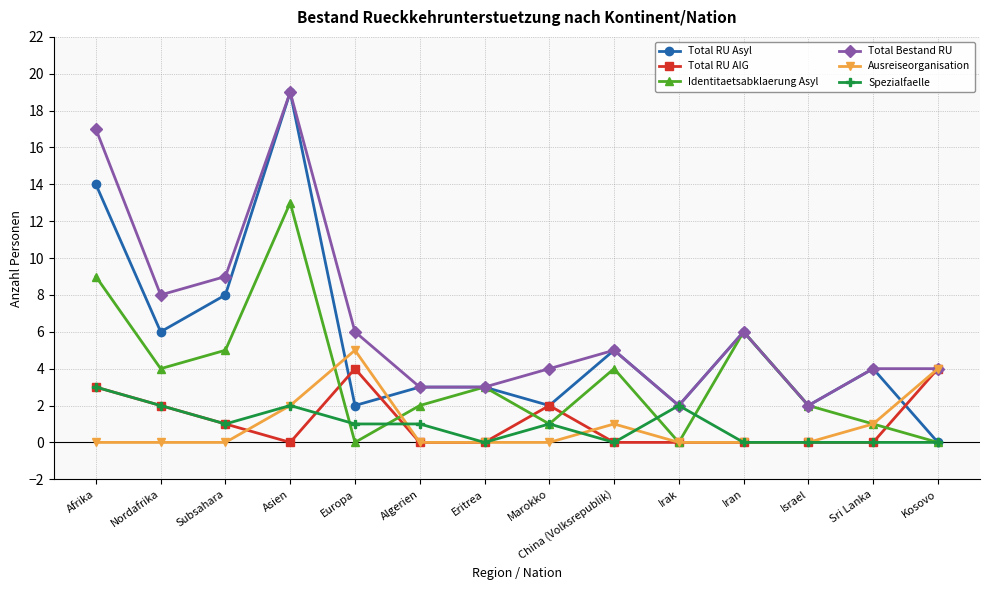

At which label does Spezialfaelle reach its peak?

Afrika